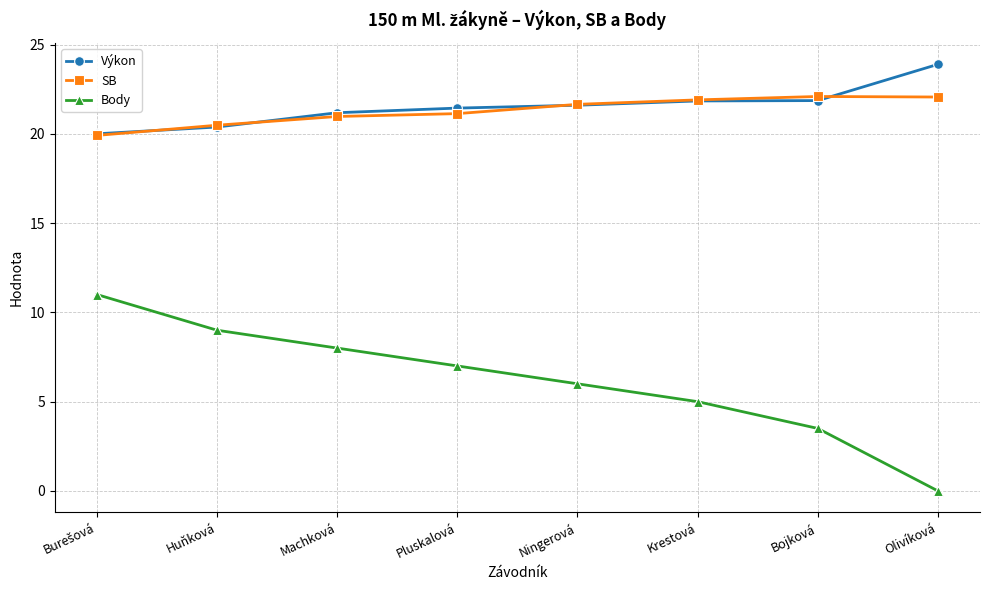

What is the approximate value of Výkon at Olivíková?

23.9